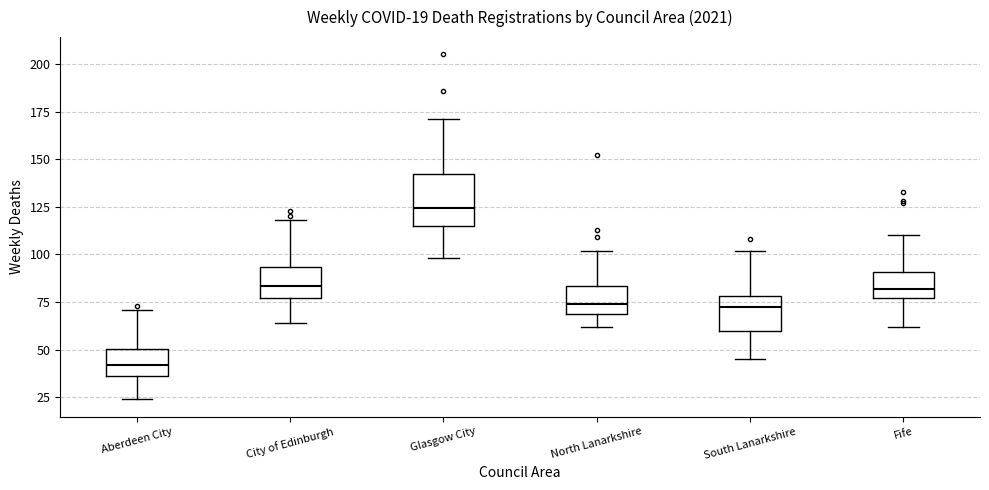

Which box's median line is the highest?

Glasgow City